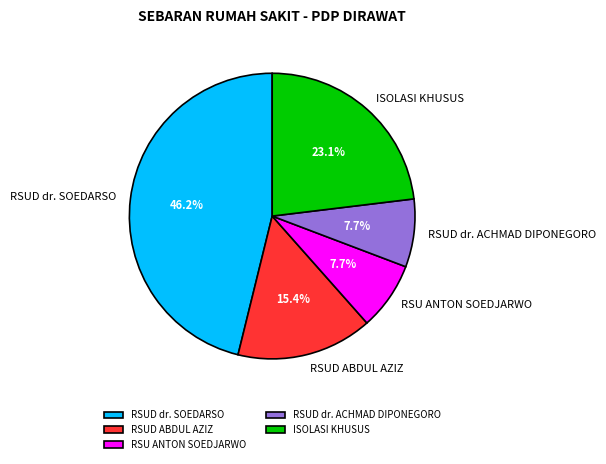

How many segments does this pie chart have?

5